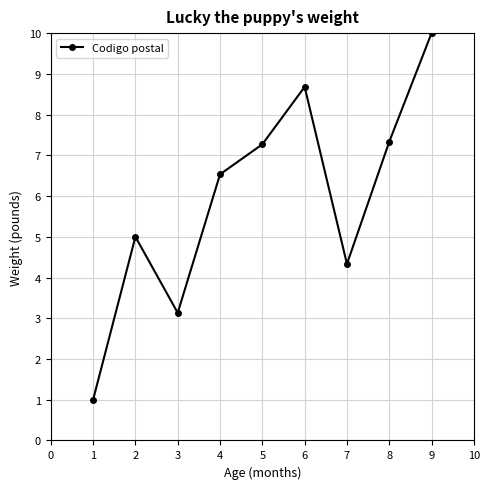

The chart shows a value of 2.0 at 6. True or false?

False